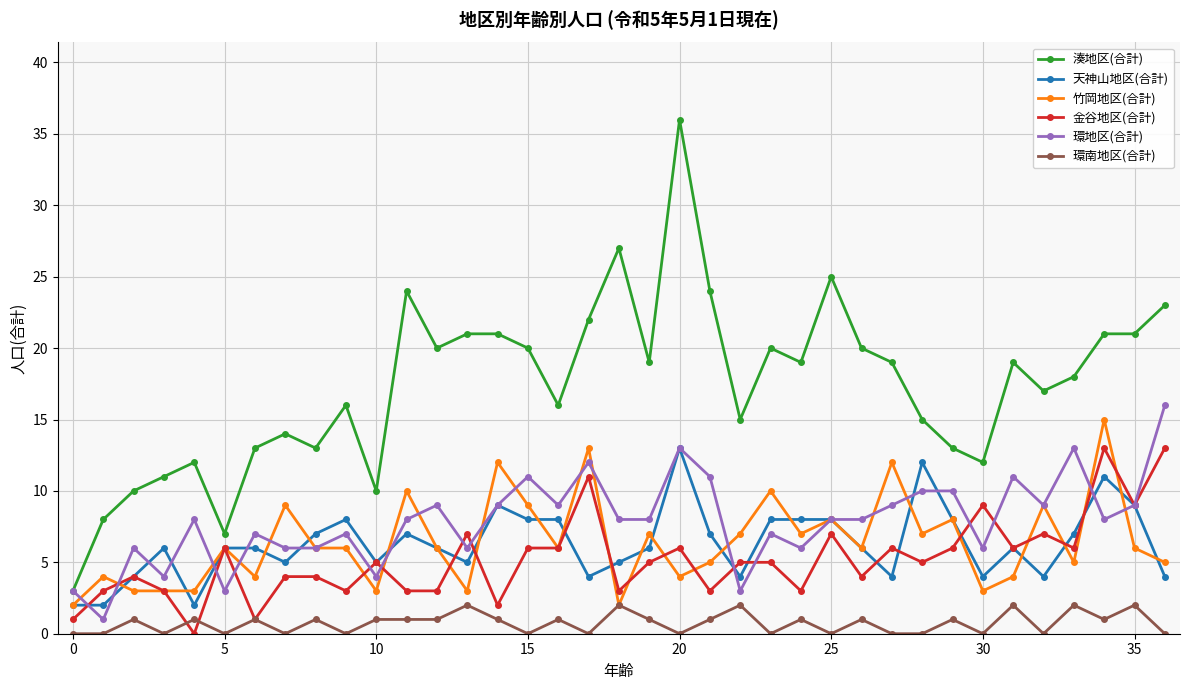

What is the maximum value for 湊地区(合計)?

36